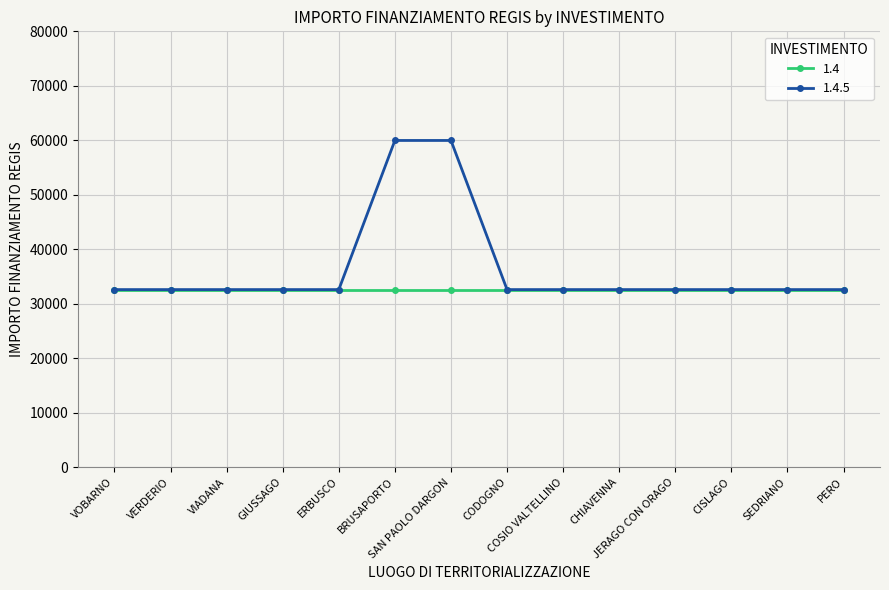

Which series has the largest total across all categories?

1.4.5